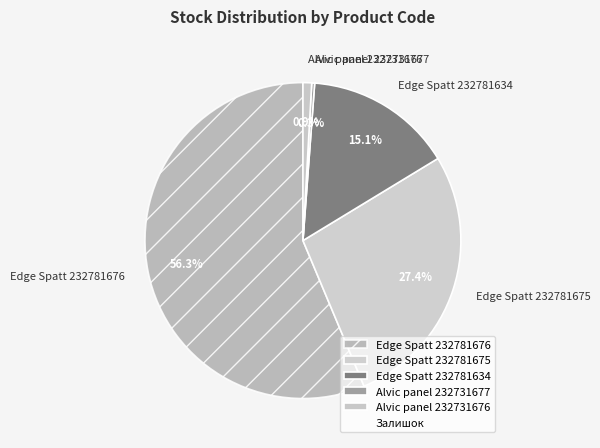

Does Edge Spatt 232781676 represent more than half of the total?

Yes